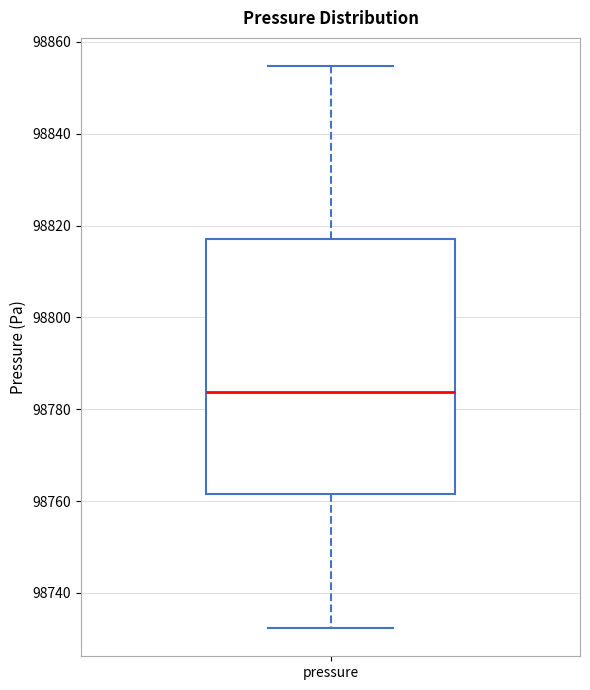

Read this box plot against the y-axis: the position of the median line, the range covered by the box, and the ends of both whiskers. The values are not printed on the chart, so give them approximately, as read against the axis.

median 98784, box 98762 to 98818, whiskers 98732 to 98854